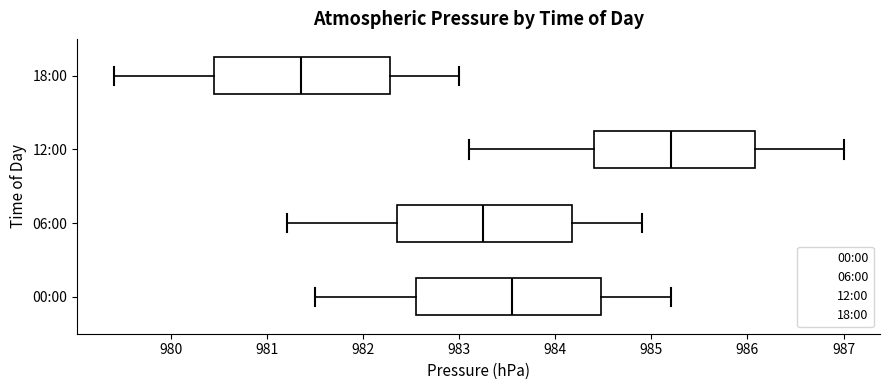

Reading bottom to top, read every box against the x-axis: the position of its median line, the range the box covers, and the ends of its whiskers. The values are not printed on the chart, so give them approximately, as read against the axis.

00:00: median 983.6, box 982.6 to 984.5, whiskers 981.5 to 985.2
06:00: median 983.3, box 982.4 to 984.2, whiskers 981.2 to 984.9
12:00: median 985.2, box 984.4 to 986.1, whiskers 983.1 to 987.0
18:00: median 981.4, box 980.5 to 982.3, whiskers 979.4 to 983.0